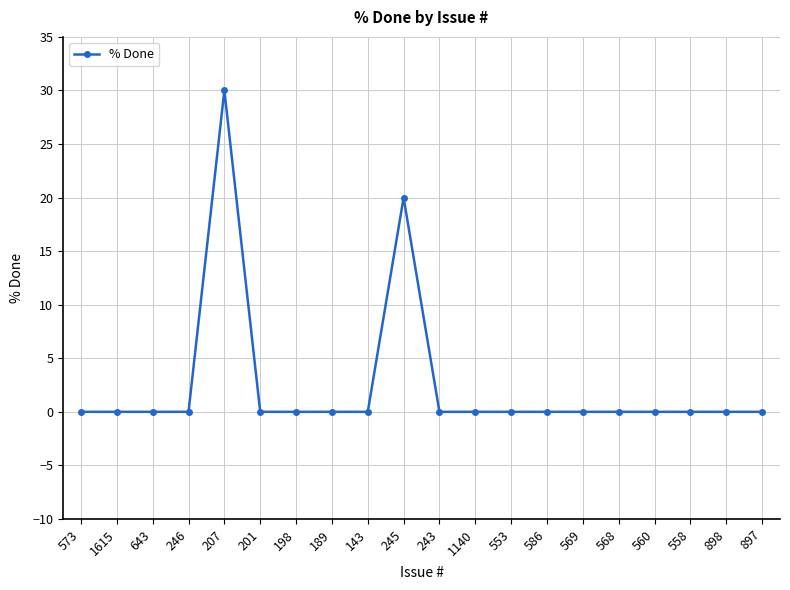

At which label is the value closest to 15?

245